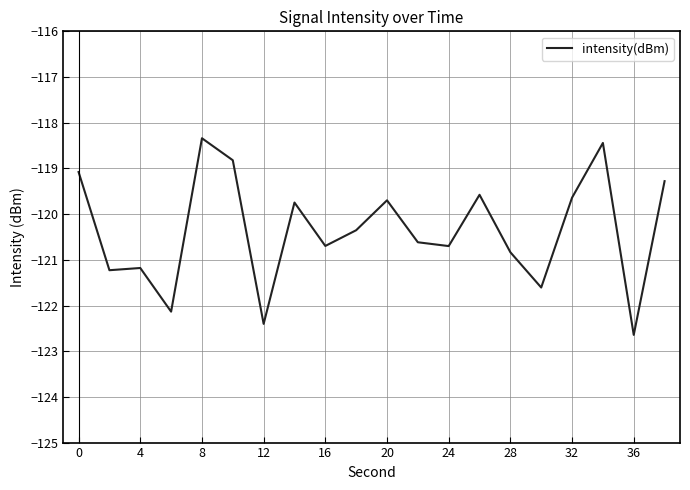

What is the minimum value shown in the chart?

-122.6